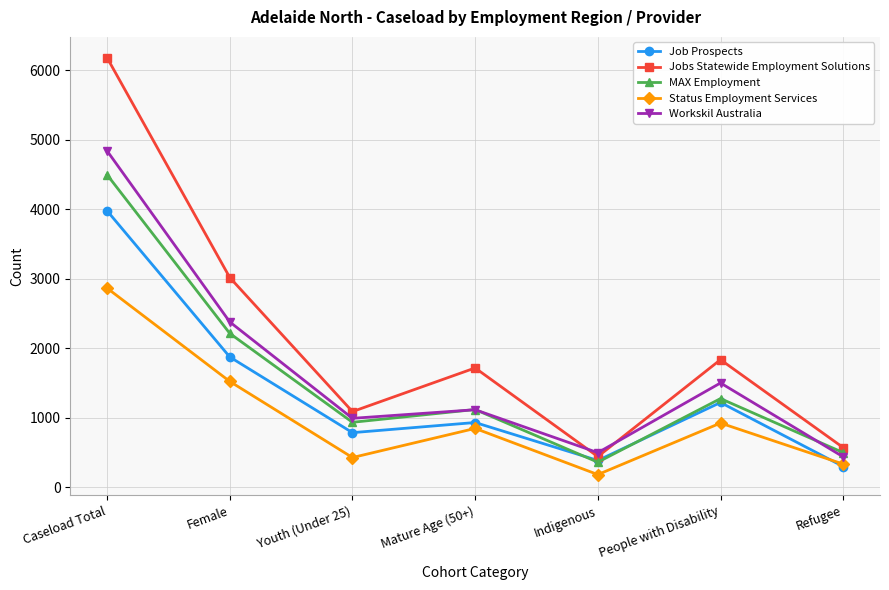

The value of Job Prospects at Refugee is 84. True or false?

False